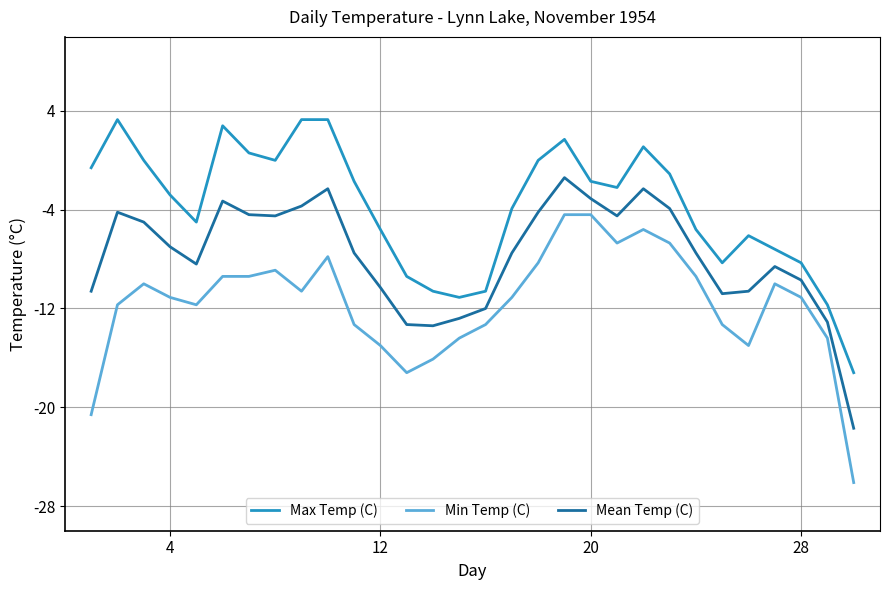

What are all the series names shown in the legend?

Max Temp (C), Min Temp (C), Mean Temp (C)